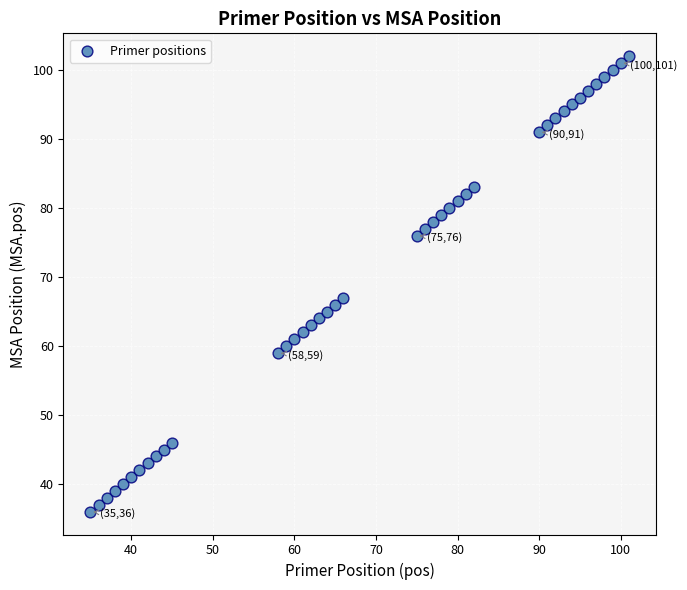

What is the range of X values (max minus min)?

66